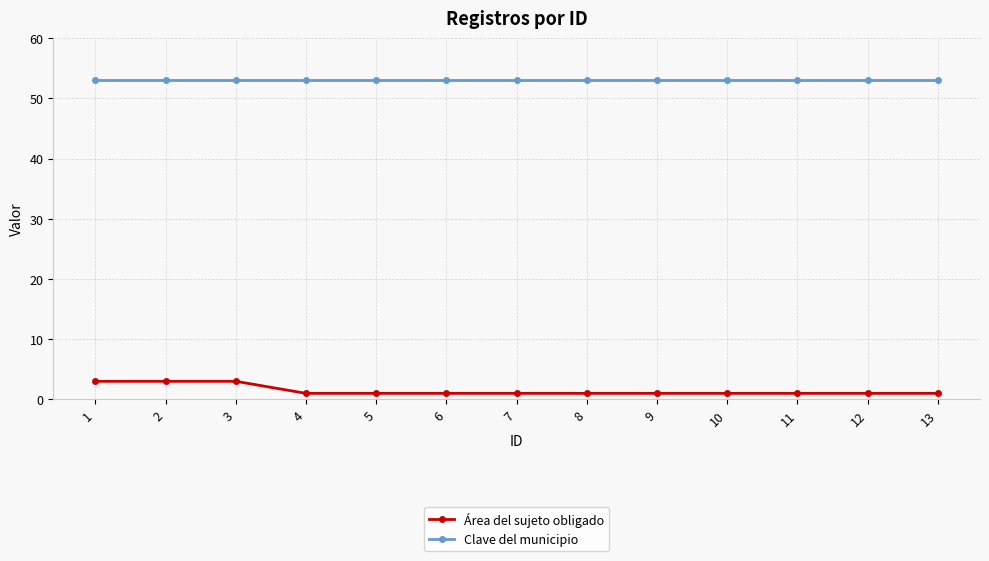

Which series has the largest total across all categories?

Clave del municipio